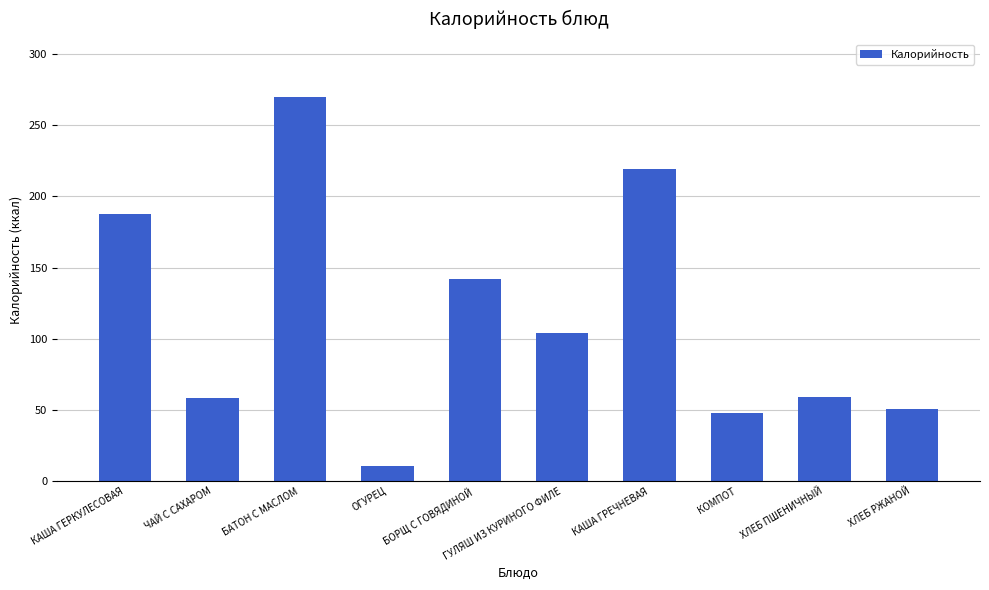

What is the difference between the values at КОМПОТ and ГУЛЯШ ИЗ КУРИНОГО ФИЛЕ?

56.2